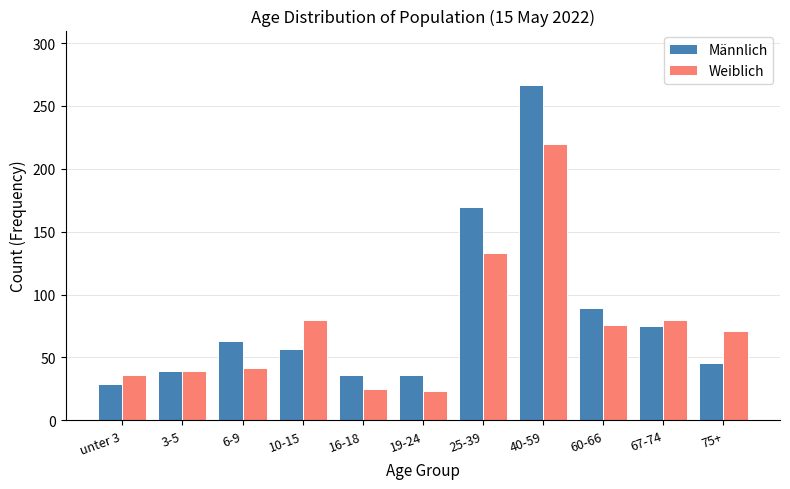

Reading right to left, transcribe all the data shown in this chart.

Männlich: 75+=46	67-74=75	60-66=89	40-59=267	25-39=170	19-24=36	16-18=36	10-15=57	6-9=63	3-5=39	unter 3=29
Weiblich: 75+=71	67-74=80	60-66=76	40-59=220	25-39=133	19-24=23	16-18=25	10-15=80	6-9=42	3-5=39	unter 3=36